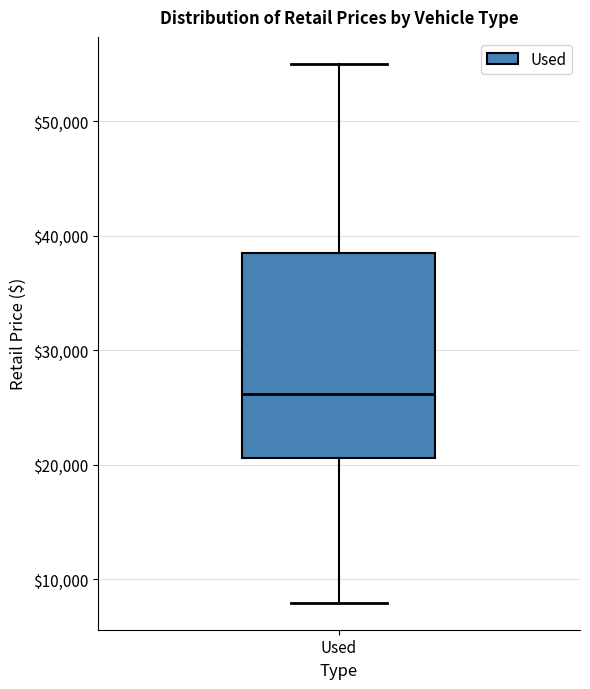

Read this box plot against the y-axis: the position of the median line, the range covered by the box, and the ends of both whiskers. The values are not printed on the chart, so give them approximately, as read against the axis.

median 26000, box 21000 to 39000, whiskers 8000 to 55000